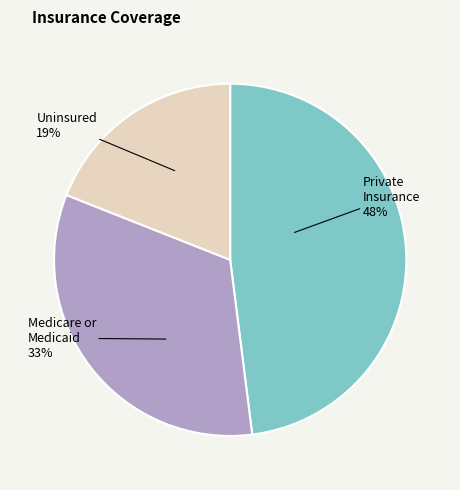

To the nearest percent, what is the difference between the largest and smallest slice percentages?

29%